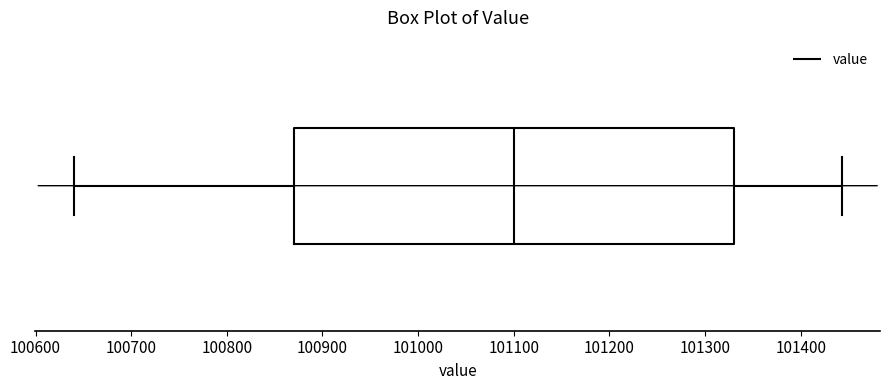

Transcribe this box plot: give where the median line is, the range the box spans, and where the two whiskers end, as read against the x-axis. The values are not printed on the chart, so give them approximately, as read against the axis.

median 101100, box 100870 to 101330, whiskers 100640 to 101440